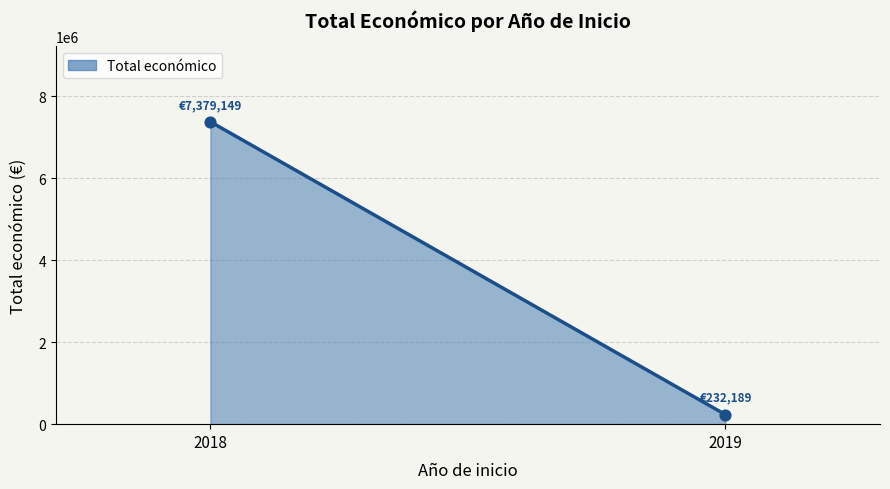

What is the difference between the maximum and minimum values?

7146960.0